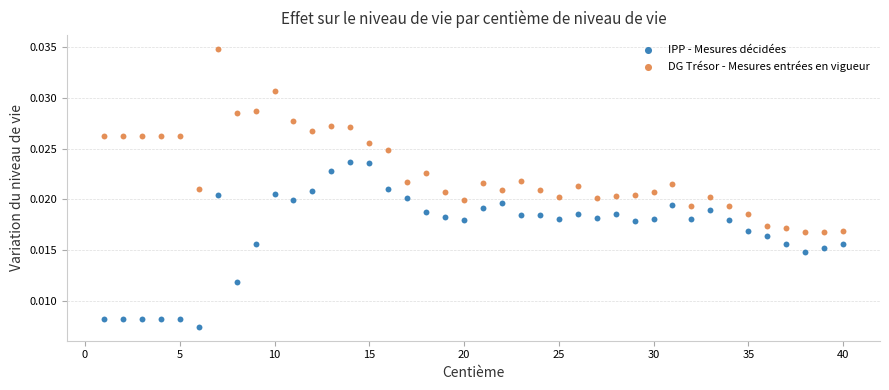

What are all the series names shown in the legend?

IPP - Mesures décidées, DG Trésor - Mesures entrées en vigueur